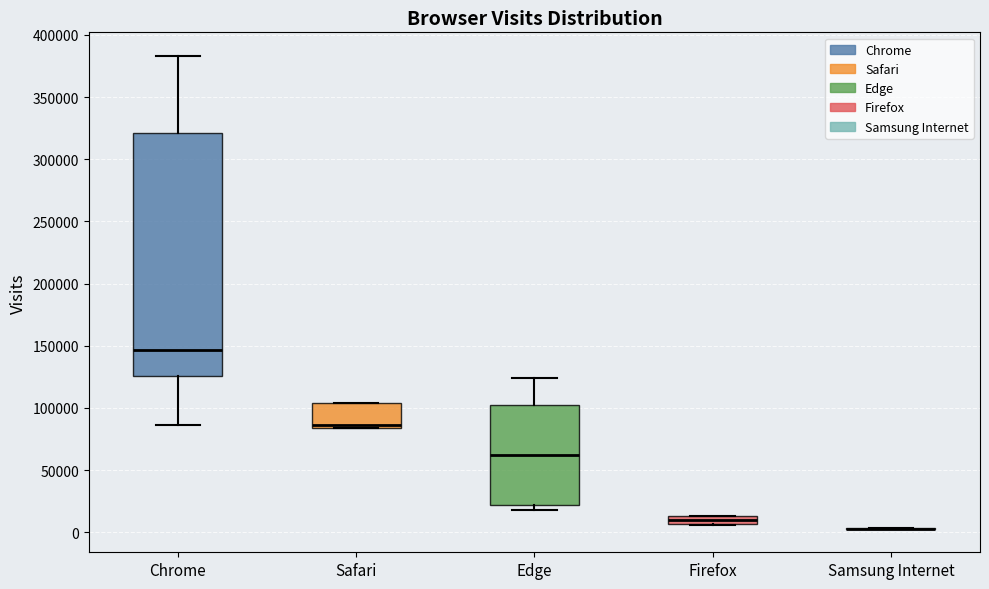

Which box is the tallest, from its lower edge to its upper edge?

Chrome